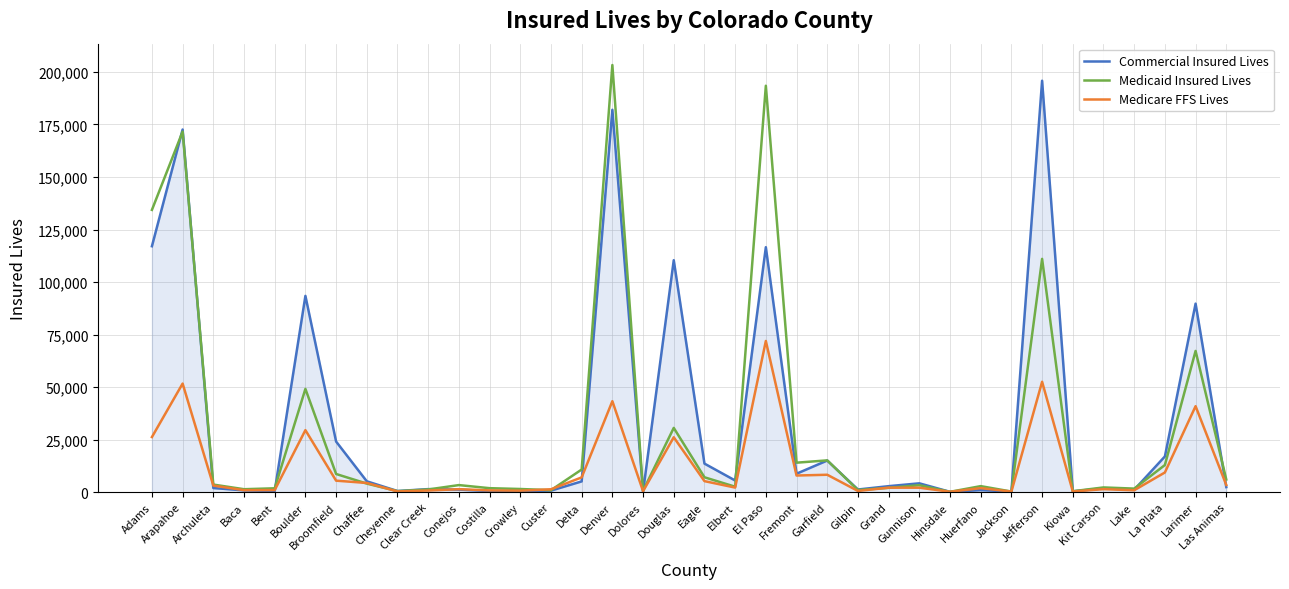

What is the total value across all series at Dolores?

1391